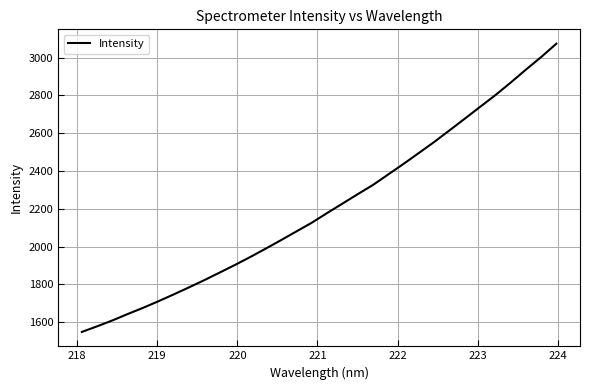

How many categories are shown in the chart?

32